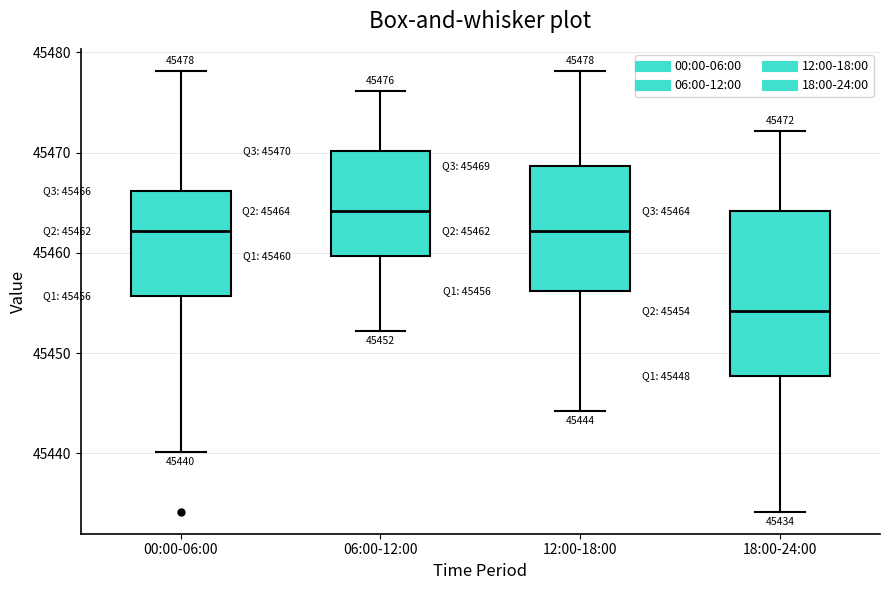

Which box has the lowest median line?

18:00-24:00